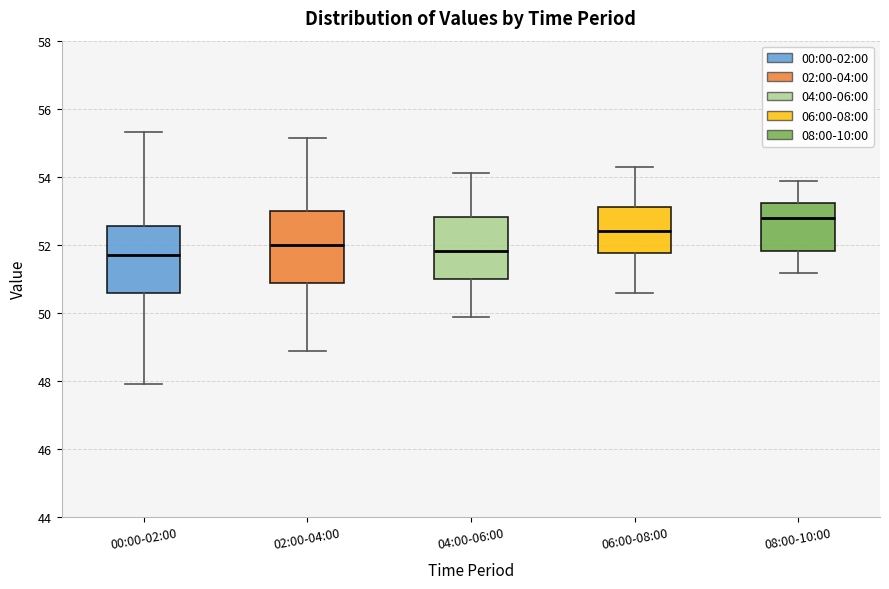

Reading left to right, read every box against the y-axis: the position of its median line, the range the box covers, and the ends of its whiskers. The values are not printed on the chart, so give them approximately, as read against the axis.

00:00-02:00: median 51.6, box 50.6 to 52.6, whiskers 48.0 to 55.4
02:00-04:00: median 52.0, box 50.8 to 53.0, whiskers 48.8 to 55.2
04:00-06:00: median 51.8, box 51.0 to 52.8, whiskers 49.8 to 54.2
06:00-08:00: median 52.4, box 51.8 to 53.2, whiskers 50.6 to 54.2
08:00-10:00: median 52.8, box 51.8 to 53.2, whiskers 51.2 to 53.8